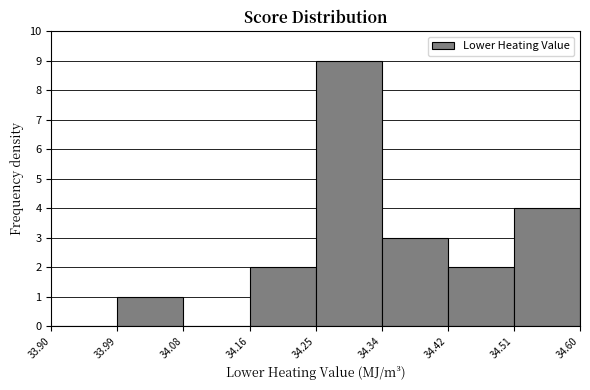

Reading left to right, list every bar in this chart as the range it spans on the x-axis followed by its height. The values are not printed on the chart, so give them approximately, as read against the axis.

33.90 to 33.99: 0
33.99 to 34.08: 1
34.08 to 34.16: 0
34.16 to 34.25: 2
34.25 to 34.34: 9
34.34 to 34.42: 3
34.42 to 34.51: 2
34.51 to 34.60: 4